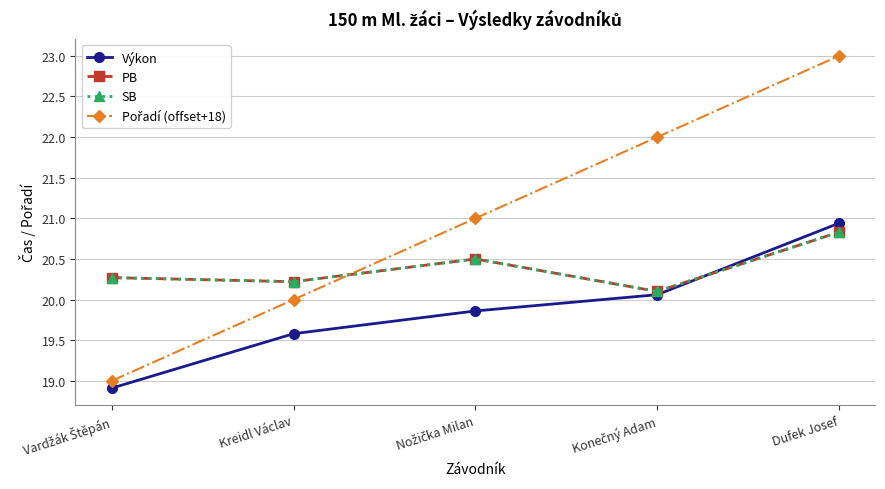

Is this an area chart (filled region under the line)?

No